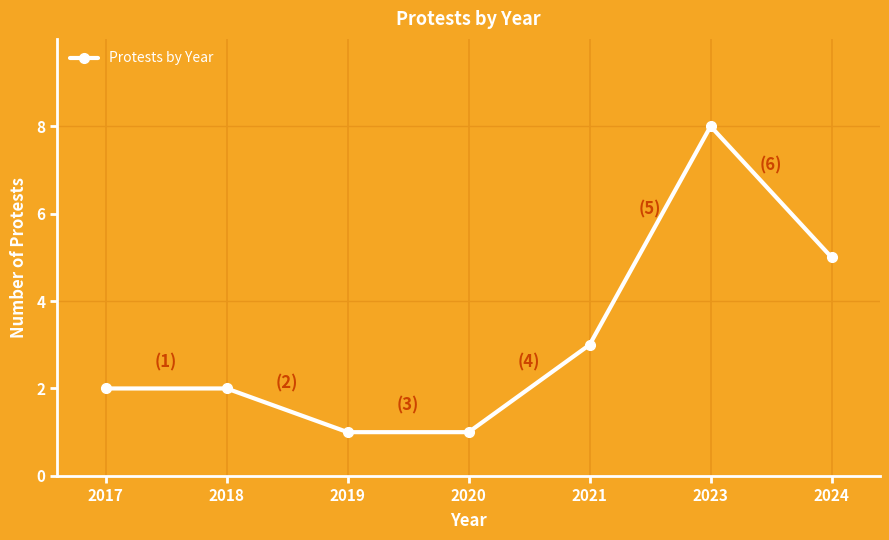

What is the difference between the second highest and second lowest values?

4